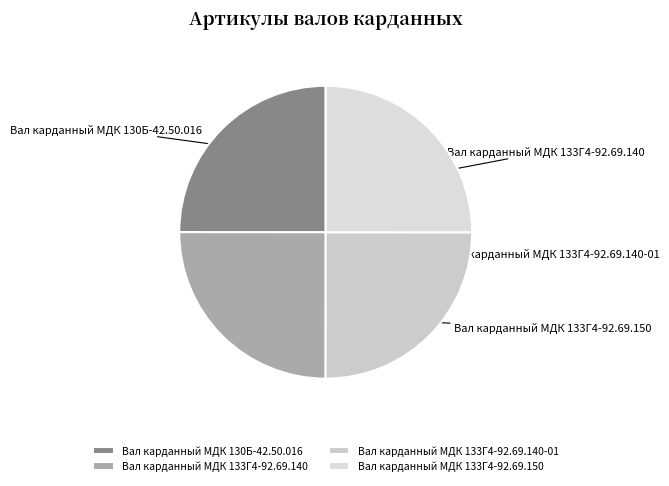

How many segments does this pie chart have?

4